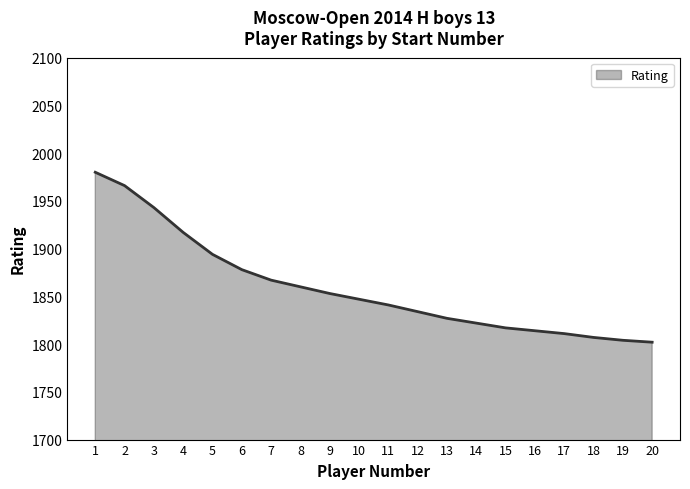

Between 20 and 8, which is larger?

8